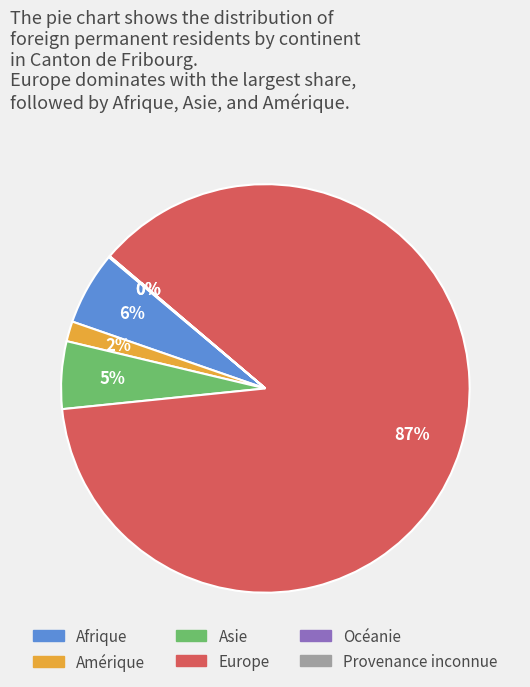

Combined, do Afrique and Europe account for over 50%?

Yes